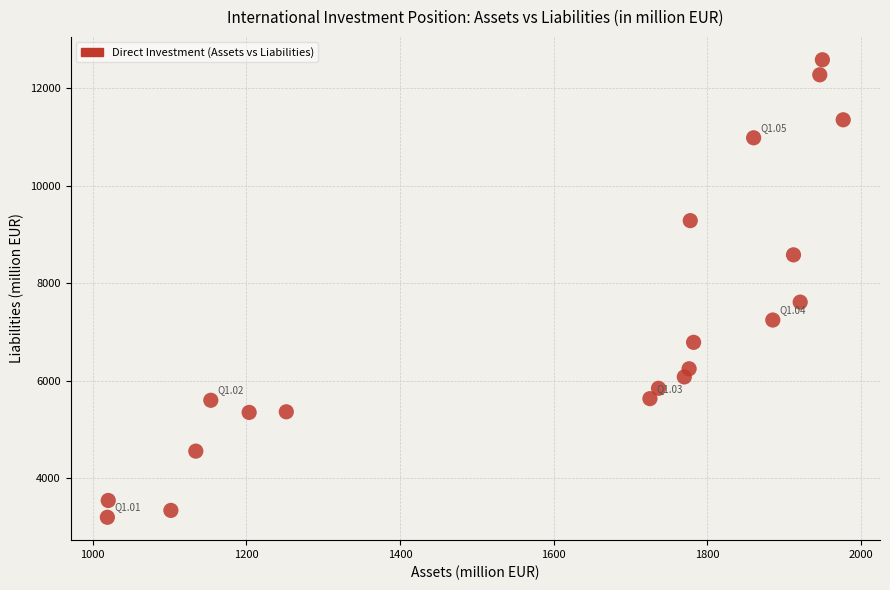

What is the range of X values (max minus min)?

957.9